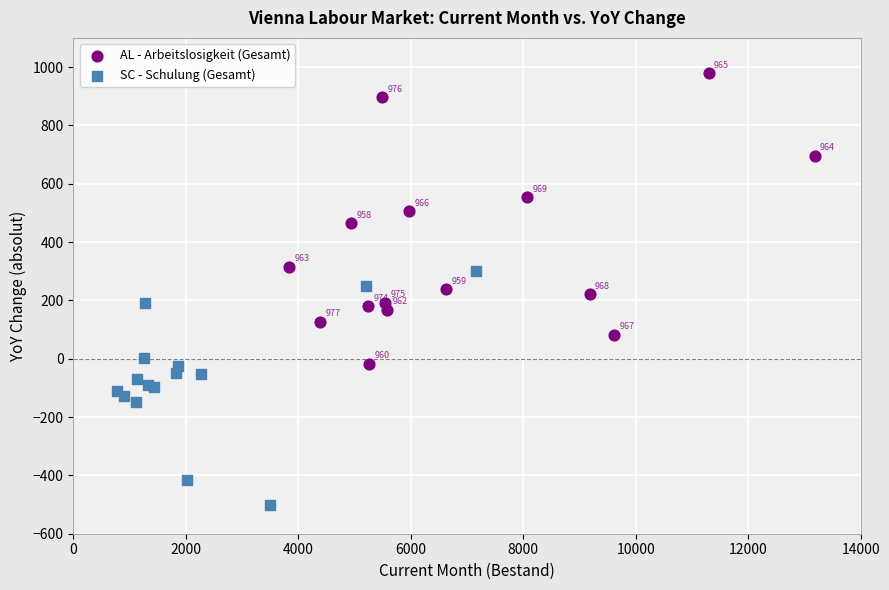

Which series has the widest spread of Y values?

AL - Arbeitslosigkeit (Gesamt)